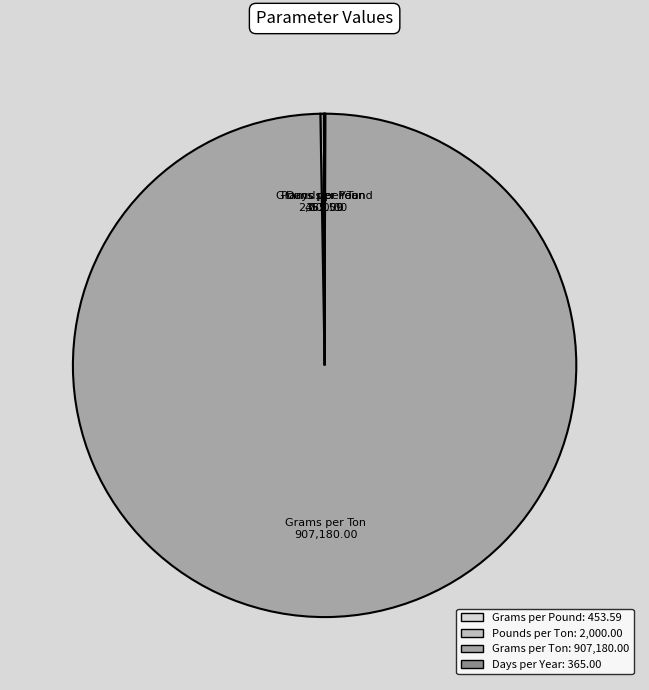

What is the largest slice in the pie chart?

Grams per Ton